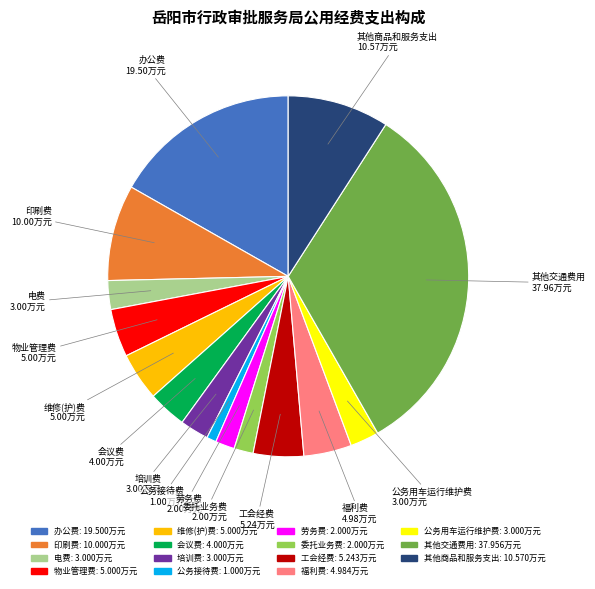

Do 福利费 and 物业管理费 together represent more than half of the pie?

No